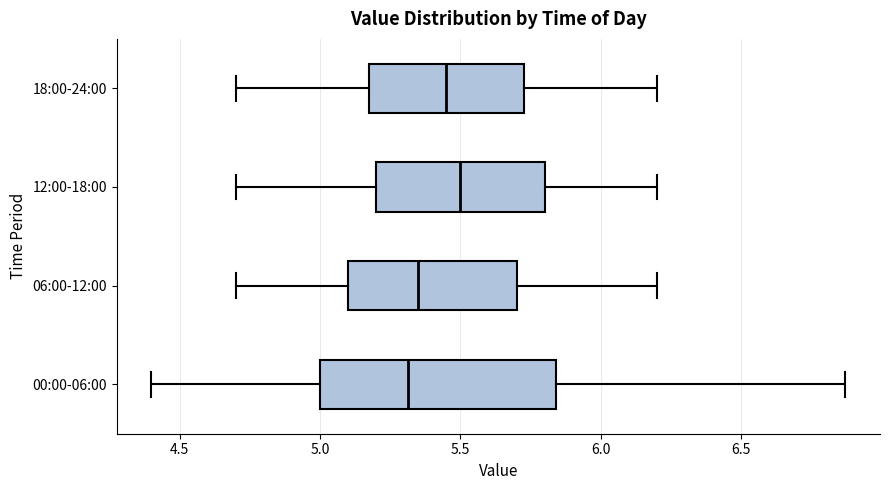

Where does the left whisker of the box for 06:00-12:00 end on the x-axis? The values are not printed on the chart, so give them approximately, as read against the axis.

4.70